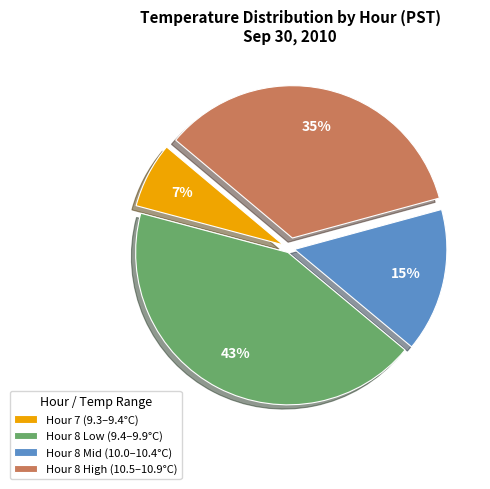

True or false: Hour 7 (9.3–9.4°C) accounts for 1% of the total.

False